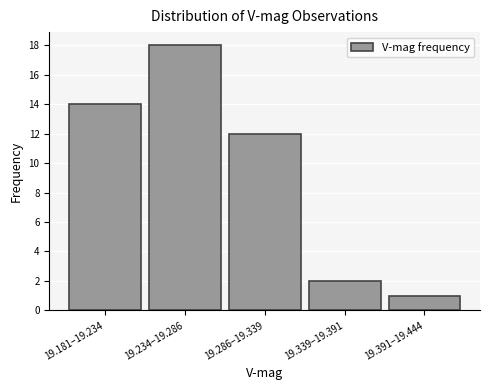

Reading right to left, list all the values displayed in this chart.

1	2	12	18	14